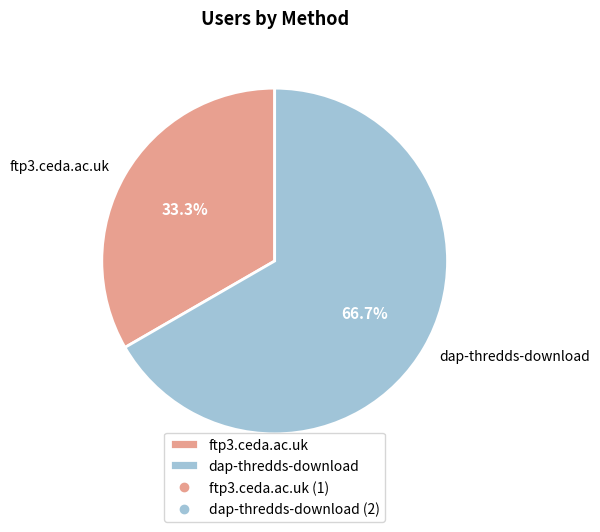

Is ftp3.ceda.ac.uk the majority of the pie?

No